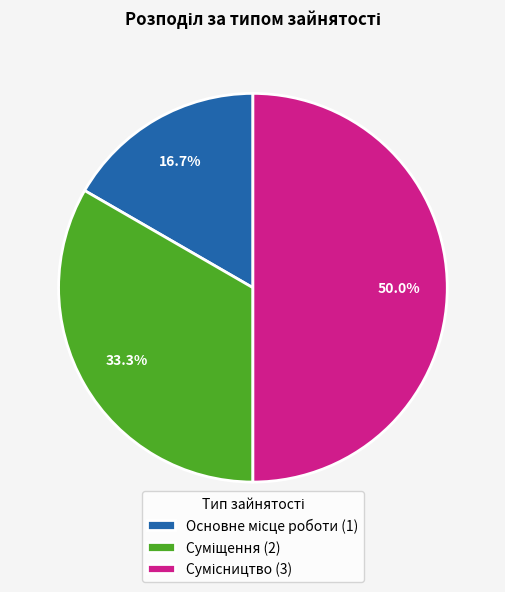

To the nearest percent, what is the difference between the Суміщення and Сумісництво slice percentages?

17%